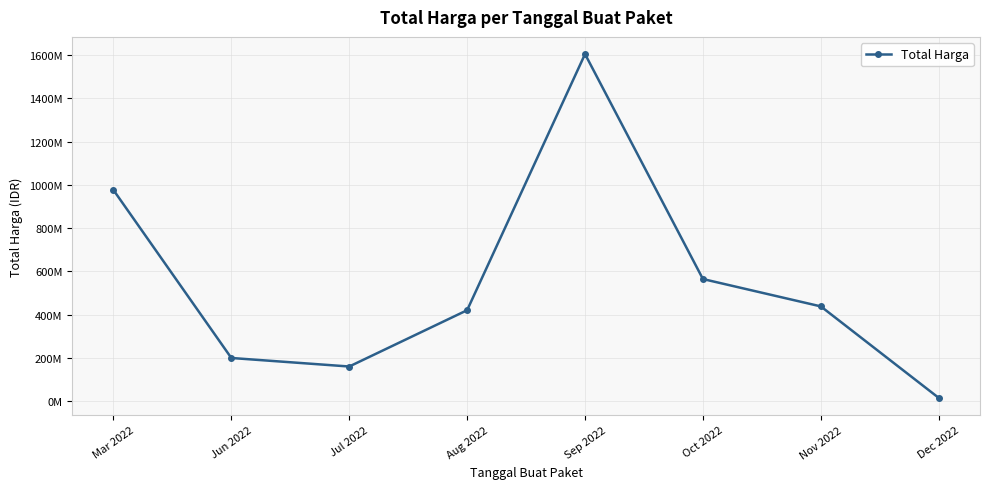

Which label corresponds to the largest value in the chart?

Sep 2022